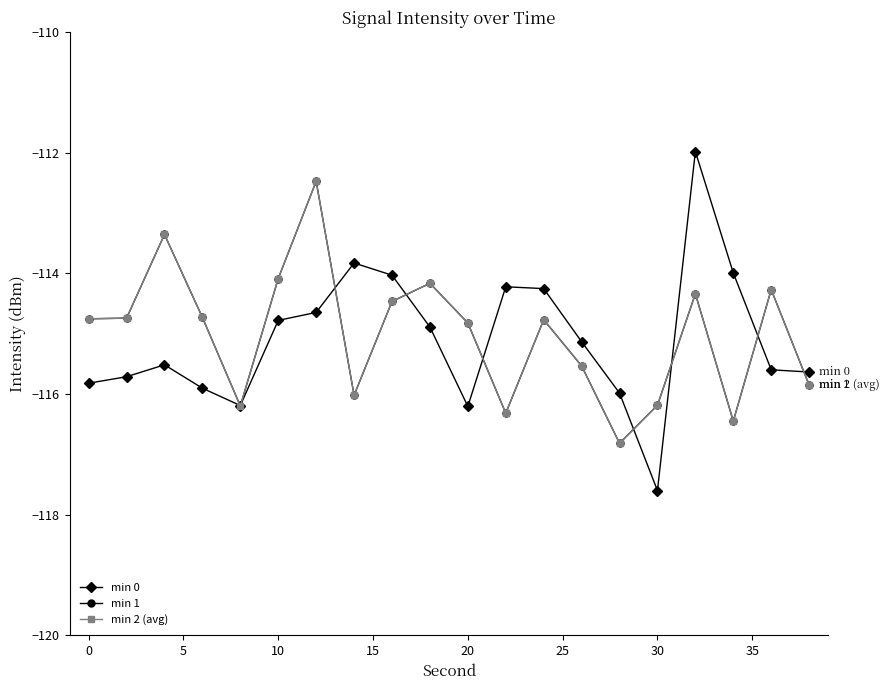

Does the chart have visible grid lines?

No